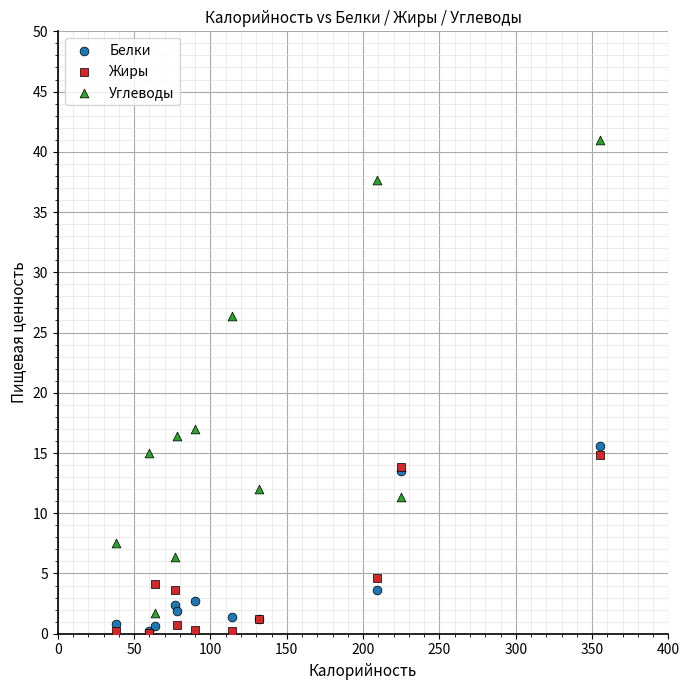

In the Углеводы series, what Y value is closest to 21?

17.0